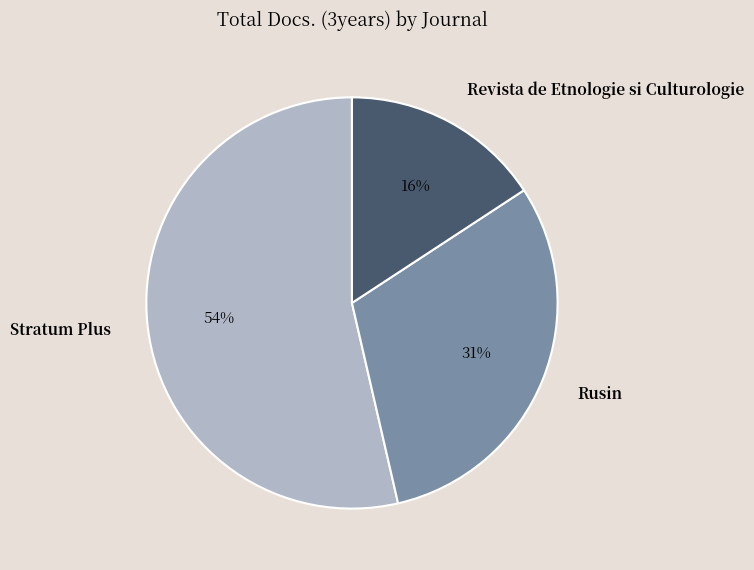

Approximately how many times larger is the value at Stratum Plus compared to Revista de Etnologie si Culturologie?

3.4